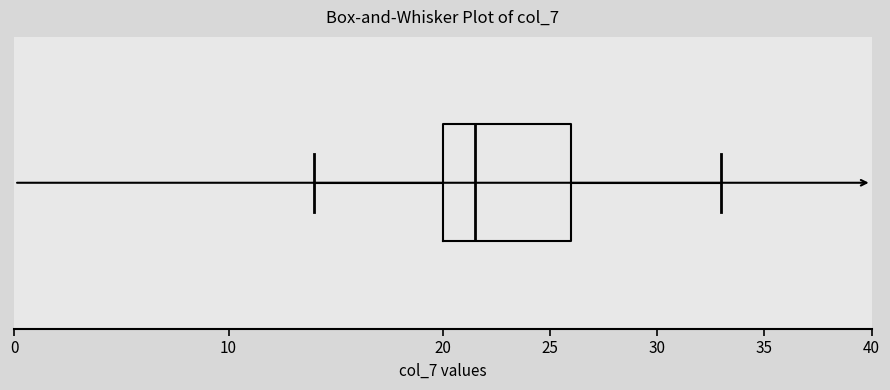

Where does the right whisker of the box end on the x-axis? The values are not printed on the chart, so give them approximately, as read against the axis.

33.0